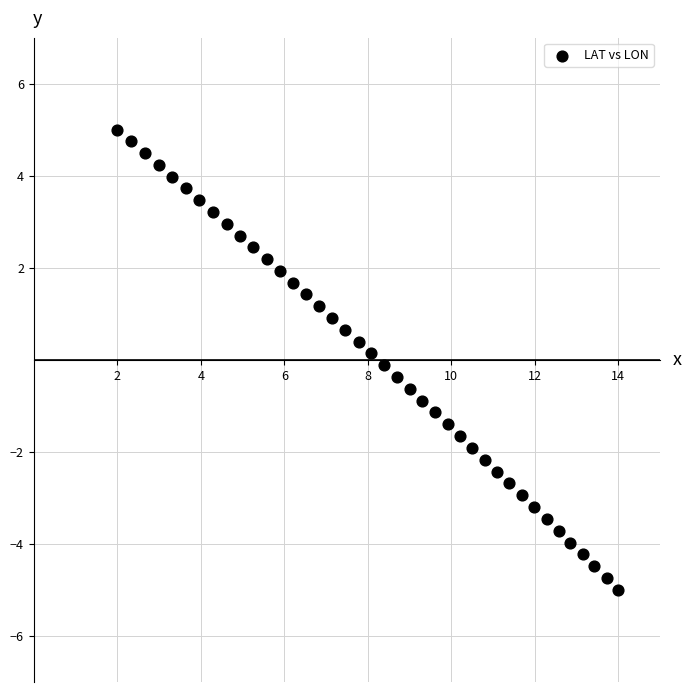

What is the range of Y values (max minus min)?

10.0